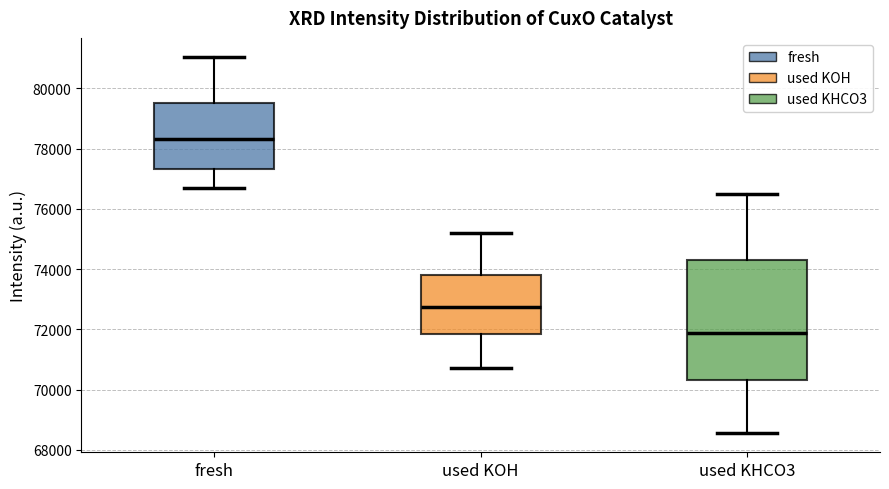

Which box has the lowest median line?

used KHCO3